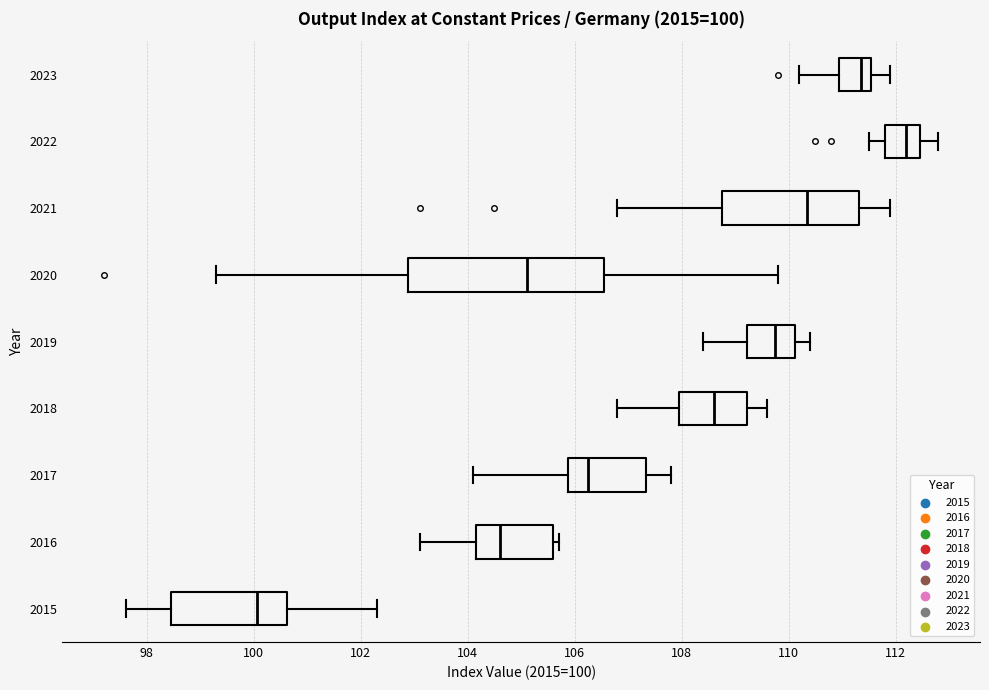

Which box has the furthest to the right median line?

2022